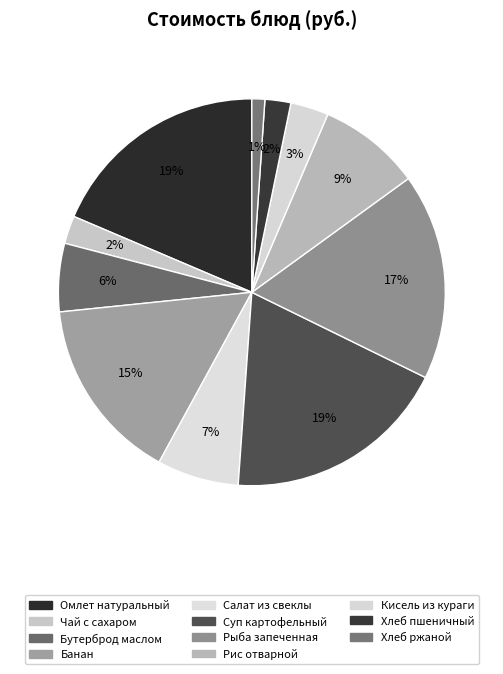

To the nearest percent, what portion does Салат из свеклы represent?

7%